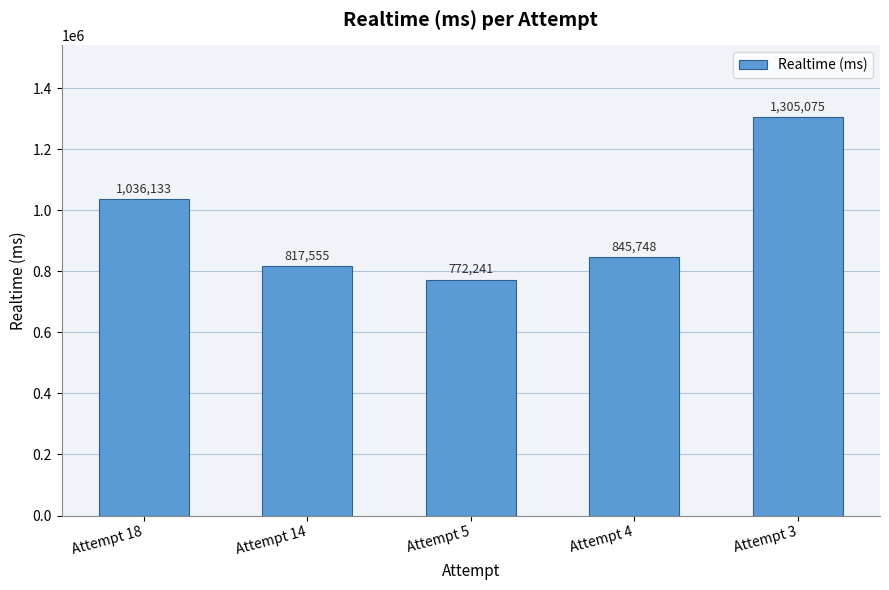

List the labels in order of value, largest first.

Attempt 3, Attempt 18, Attempt 4, Attempt 14, Attempt 5